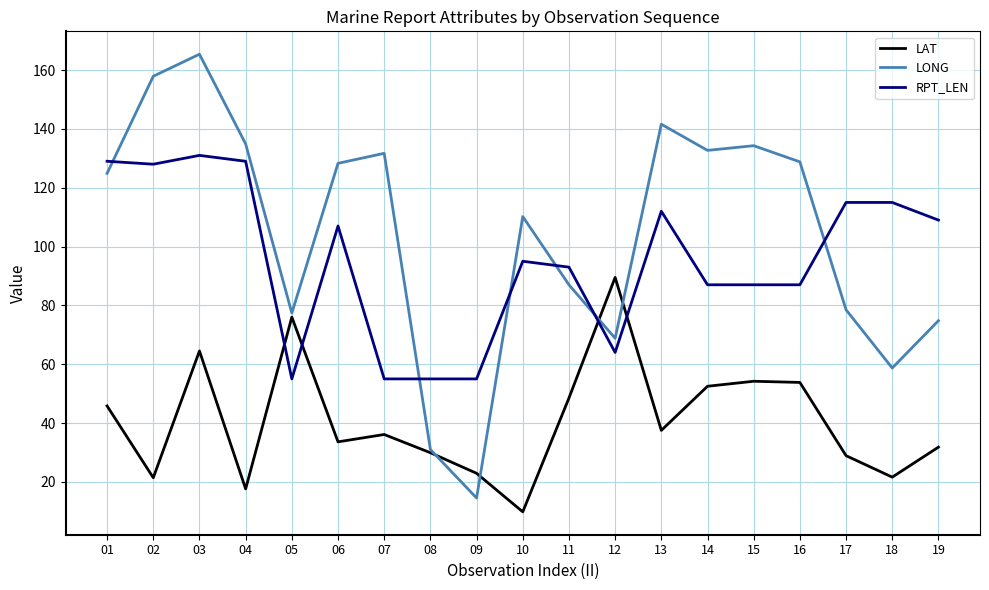

The value of LAT at 05 is 76.0. True or false?

True